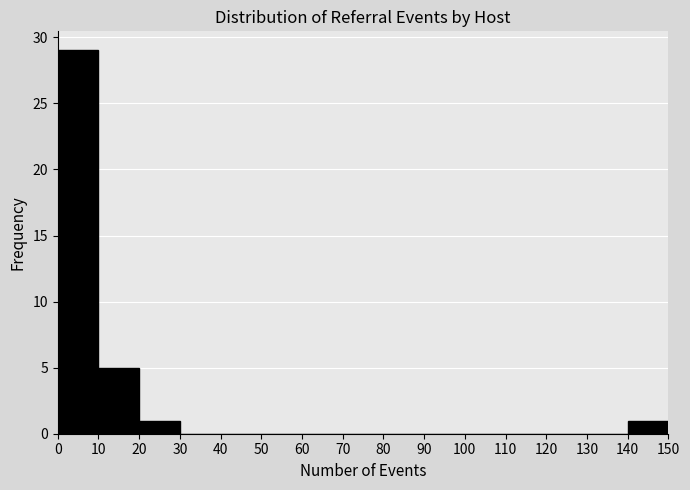

Reading left to right, list every bar in this chart as the range it spans on the x-axis followed by its height. The values are not printed on the chart, so give them approximately, as read against the axis.

0 to 10: 29
10 to 20: 5
20 to 30: 1
30 to 40: 0
40 to 50: 0
50 to 60: 0
60 to 70: 0
70 to 80: 0
80 to 90: 0
90 to 100: 0
100 to 110: 0
110 to 120: 0
120 to 130: 0
130 to 140: 0
140 to 150: 1